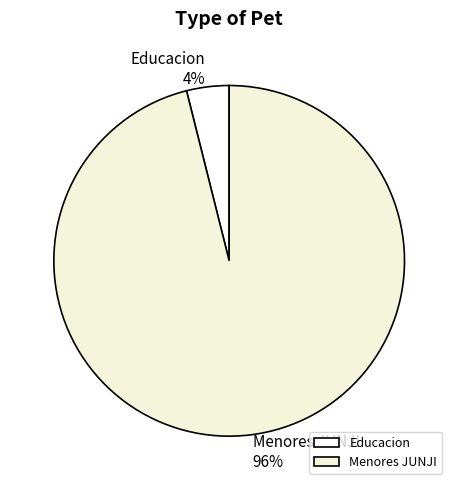

How many slices are in this pie chart?

2